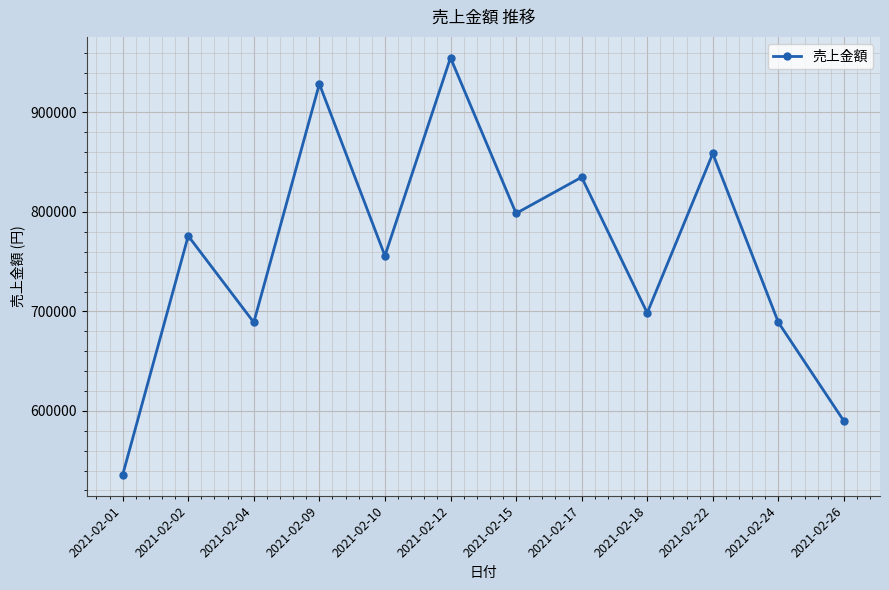

What is the change in value from 2021-02-01 to 2021-02-17?

+299210